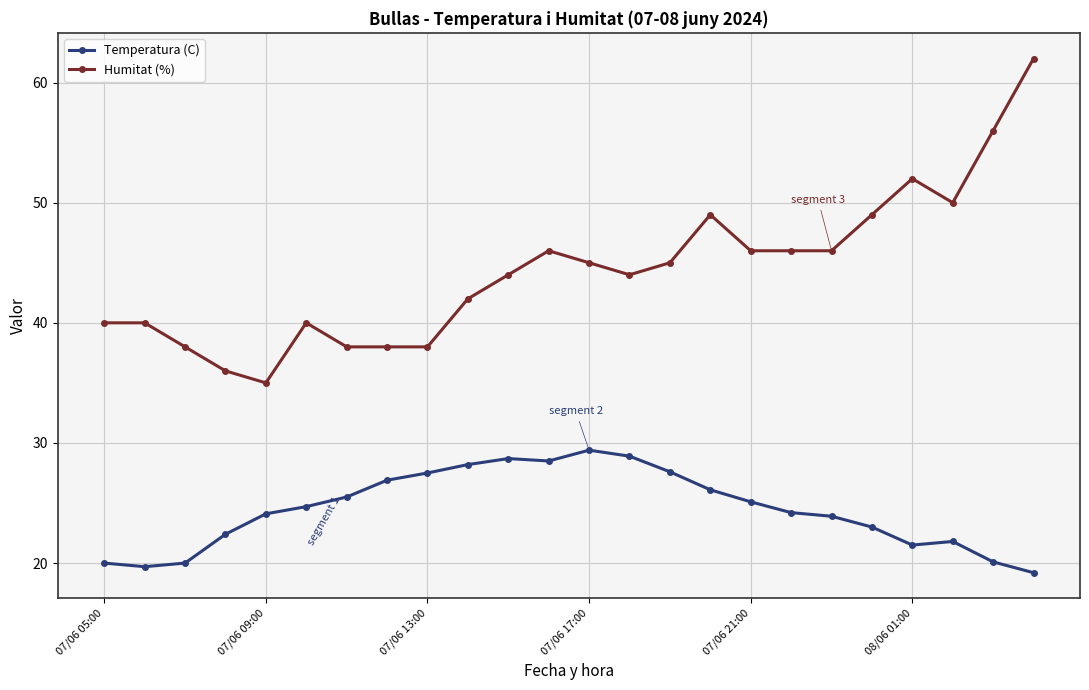

Which series has the largest total across all categories?

Humitat (%)